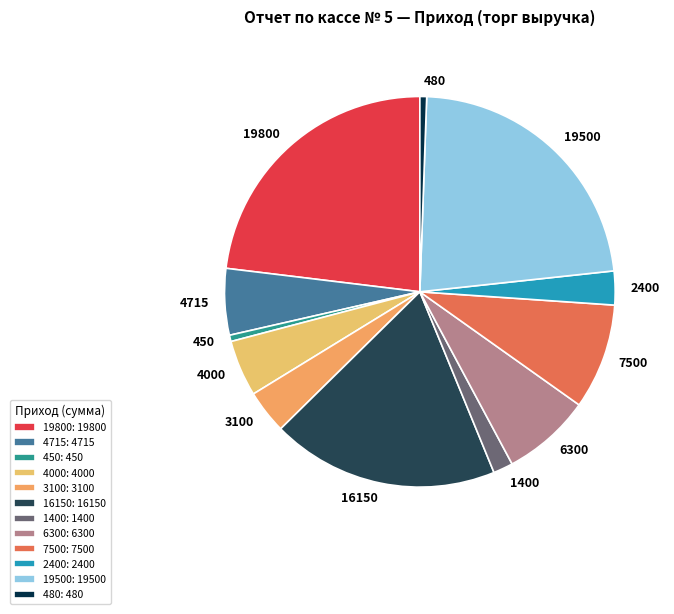

Rank the categories by value from highest to lowest.

торг выручка(19800), торг выручка(19500), торг выручка(16150), торг выручка(7500), торг выручка(6300), торг выручка(4715), торг выручка(4000), торг выручка(3100), торг выручка(2400), торг выручка(1400), торг выручка(480), торг выручка(450)